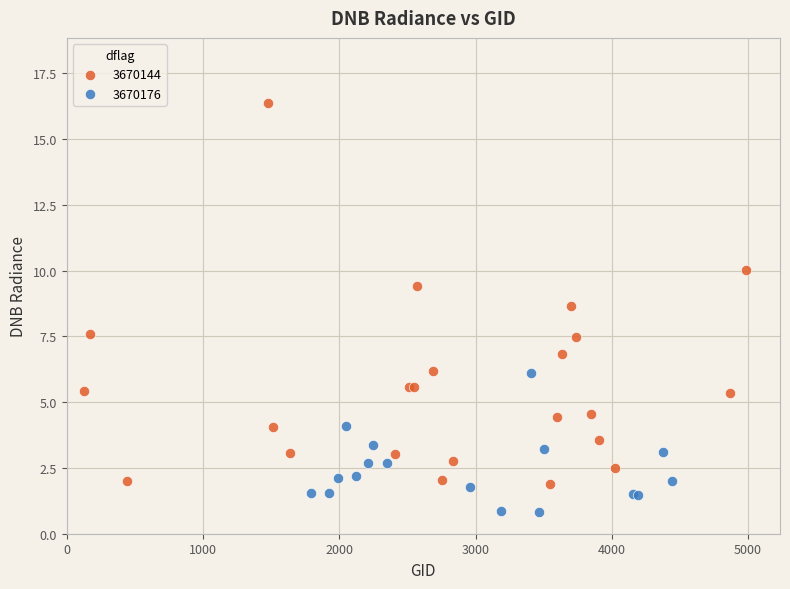

Which series contains the lowest Y value?

3670176